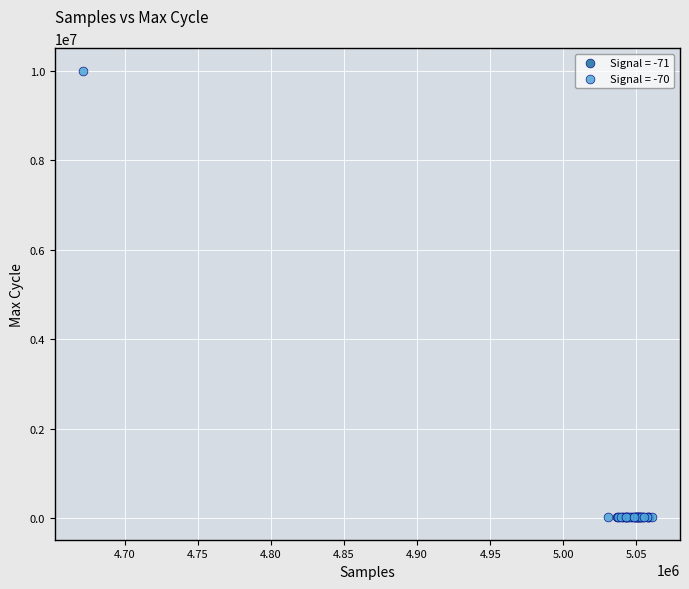

Which series has the widest spread of Y values?

Signal = -70